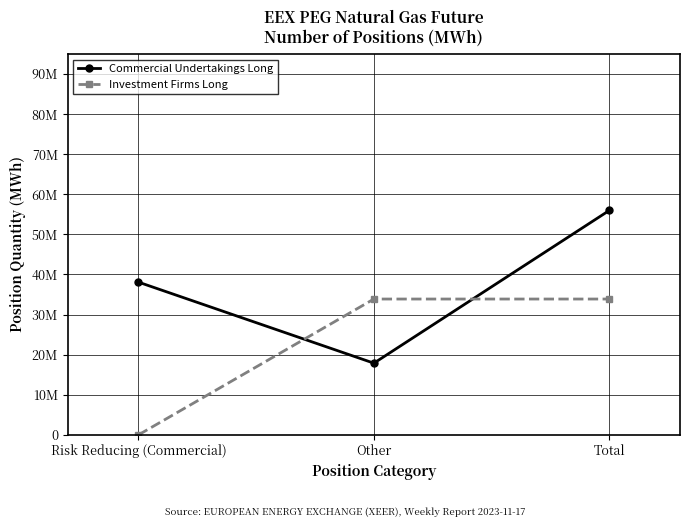

Does the chart have visible grid lines?

Yes